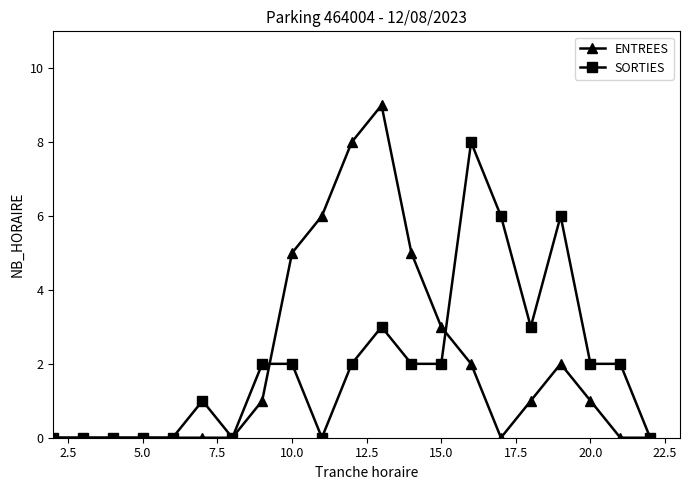

List the series in order of their peak value, highest first.

ENTREES, SORTIES